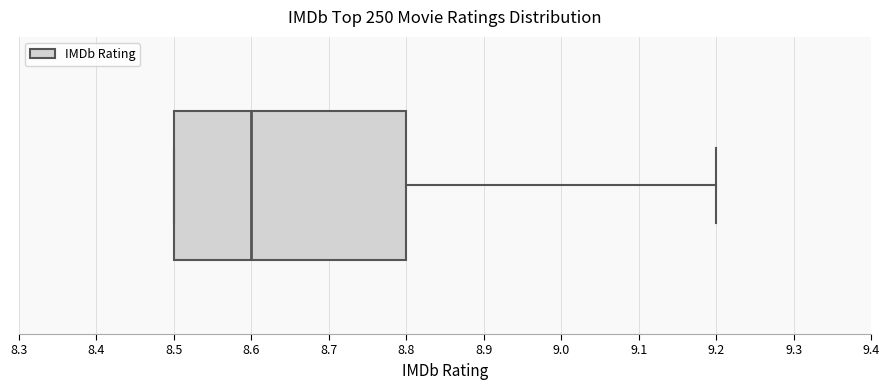

Read this box plot against the x-axis: the position of the median line, the range covered by the box, and the ends of both whiskers. The values are not printed on the chart, so give them approximately, as read against the axis.

median 8.6, box 8.5 to 8.8, whiskers 8.5 to 9.2